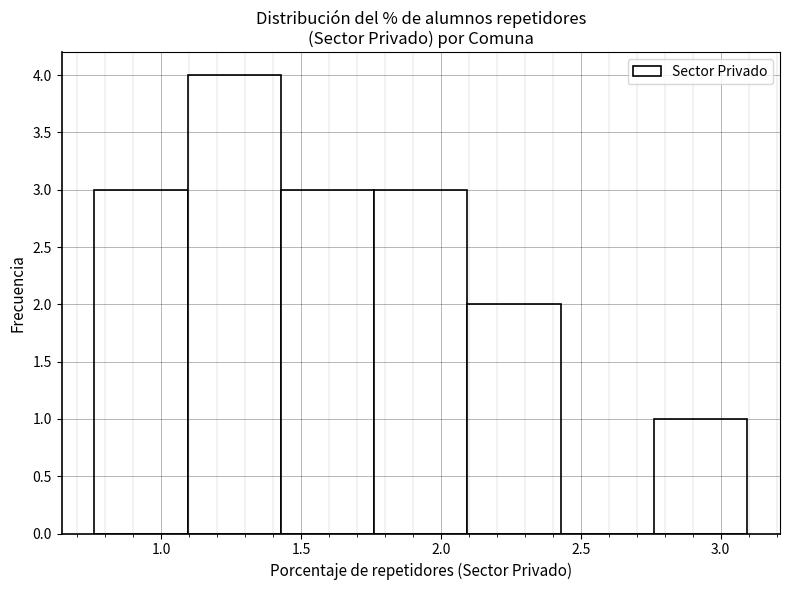

Which range on the x-axis has the tallest bar?

1.10 to 1.45